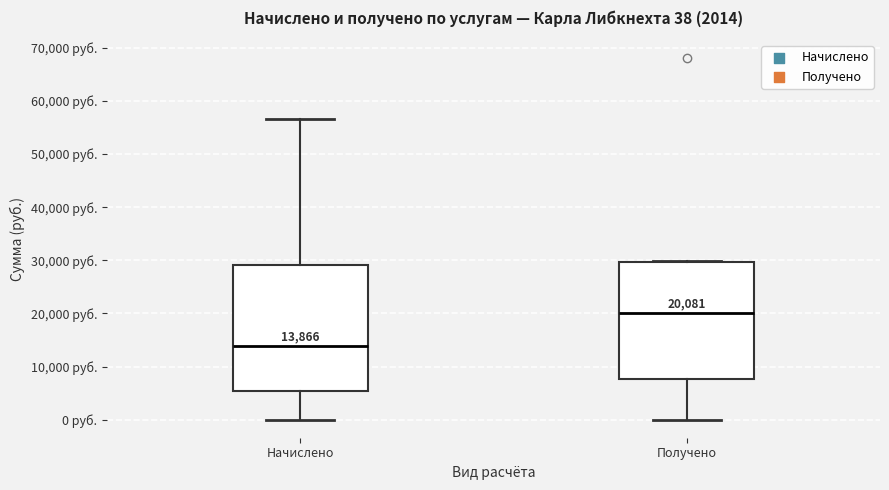

Which box is the tallest, from its lower edge to its upper edge?

Начислено